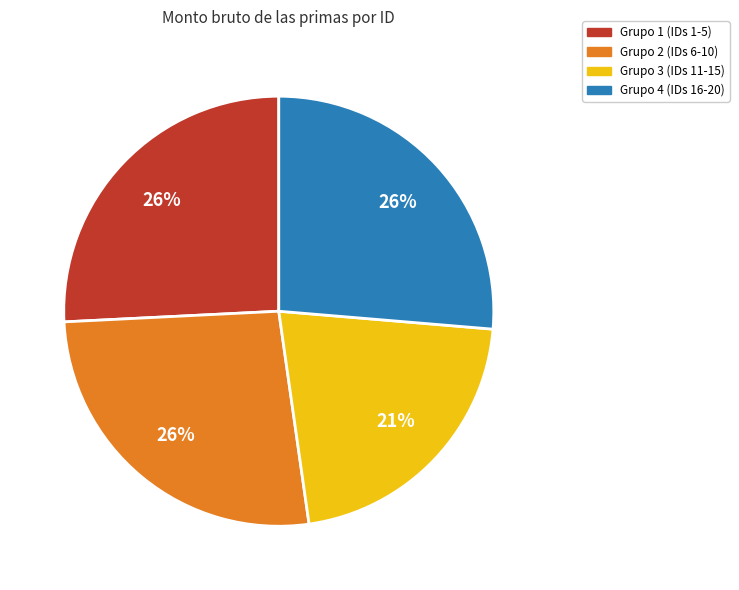

To the nearest percent, what is the difference between the Grupo 2 (IDs 6-10) and Grupo 3 (IDs 11-15) slice percentages?

5%